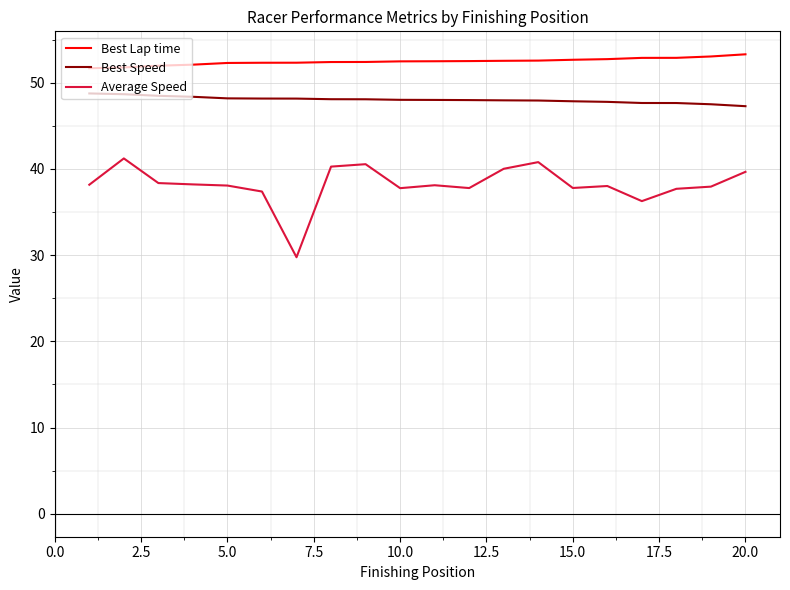

What is the lowest value of the Average Speed series?

29.8